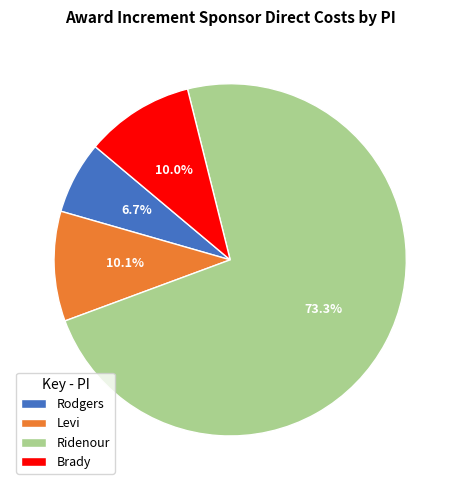

What is the smallest slice in the pie chart?

Rodgers